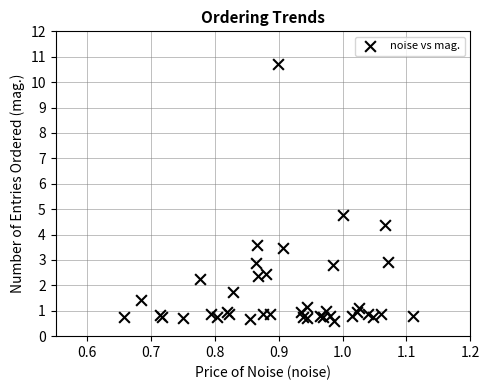

What Y value in the scatter plot is closest to 5?

4.8